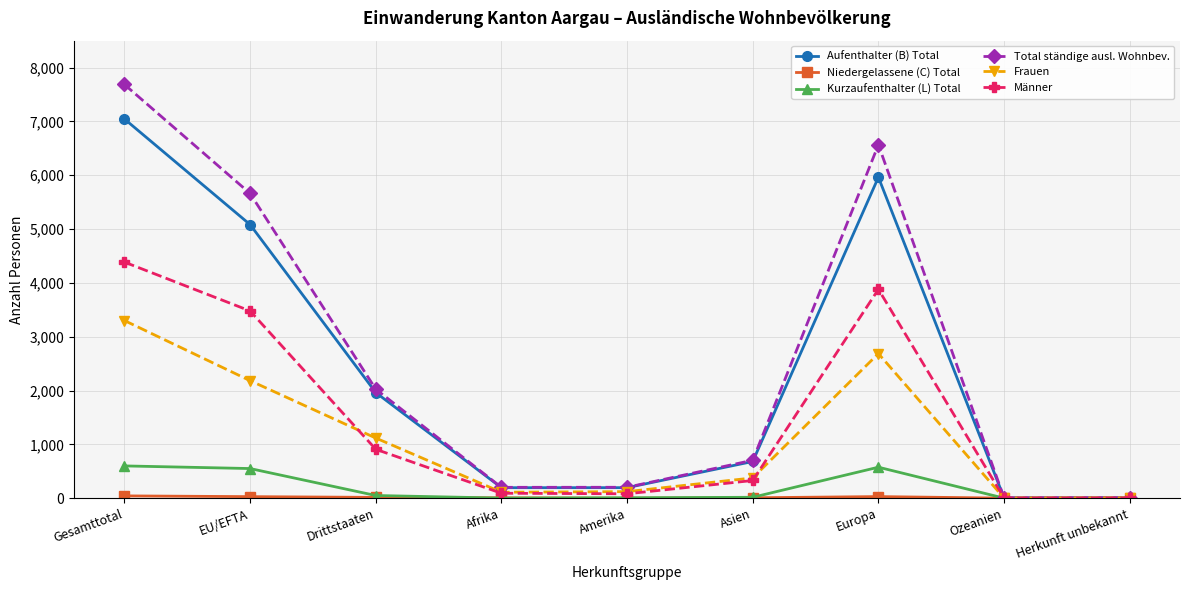

Does the chart have visible grid lines?

Yes